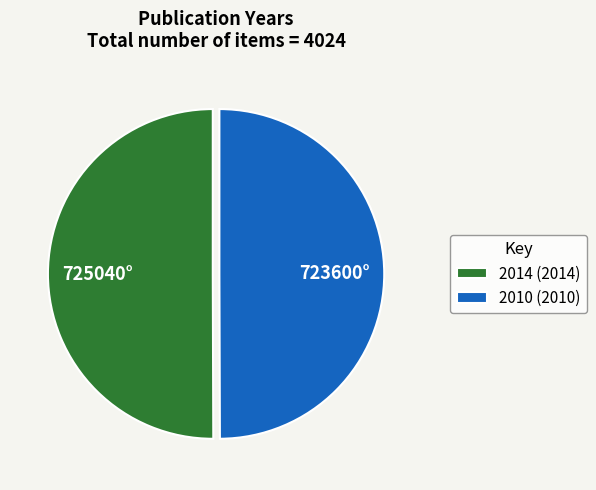

What is the ratio of the value at 2010 (2010) to the value at 2014 (2014)?

1.0